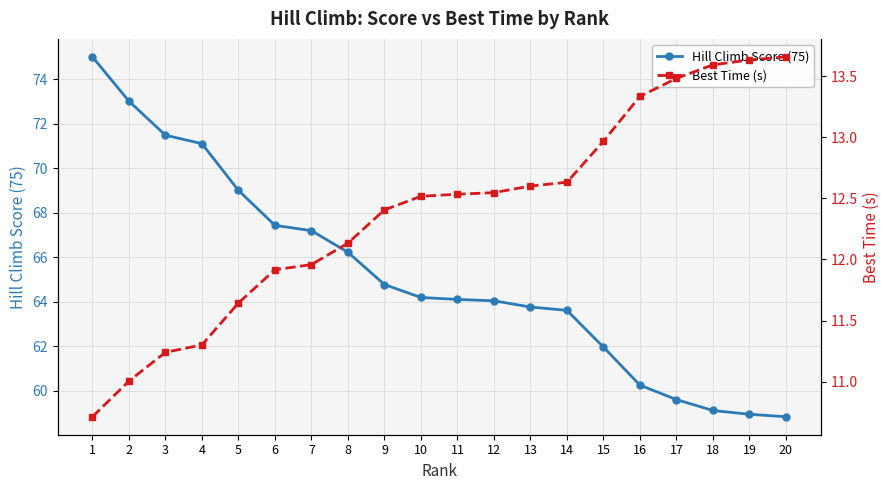

Which category has the lowest value in the Hill Climb Score (75) series?

20